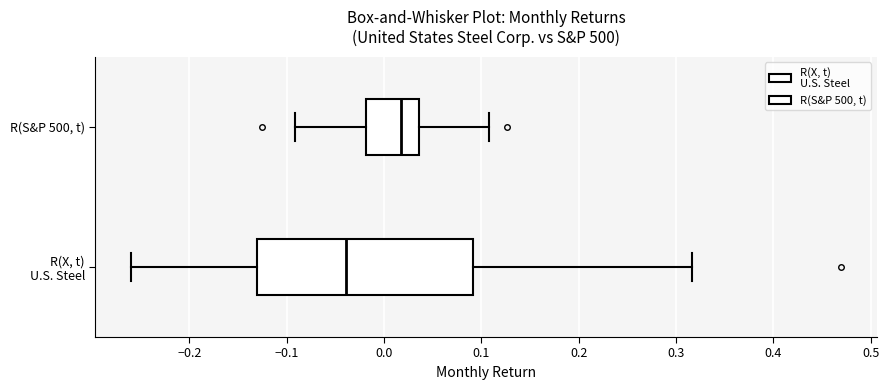

Where does the left whisker of the box for R(X, t) U.S. Steel end on the x-axis? The values are not printed on the chart, so give them approximately, as read against the axis.

-0.26